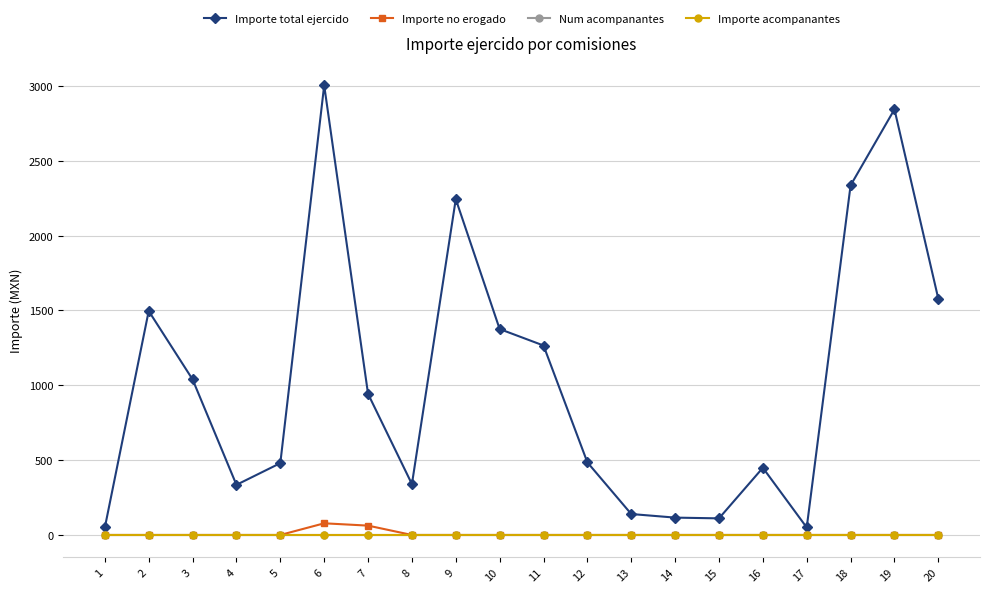

Is this an area chart (filled region under the line)?

No